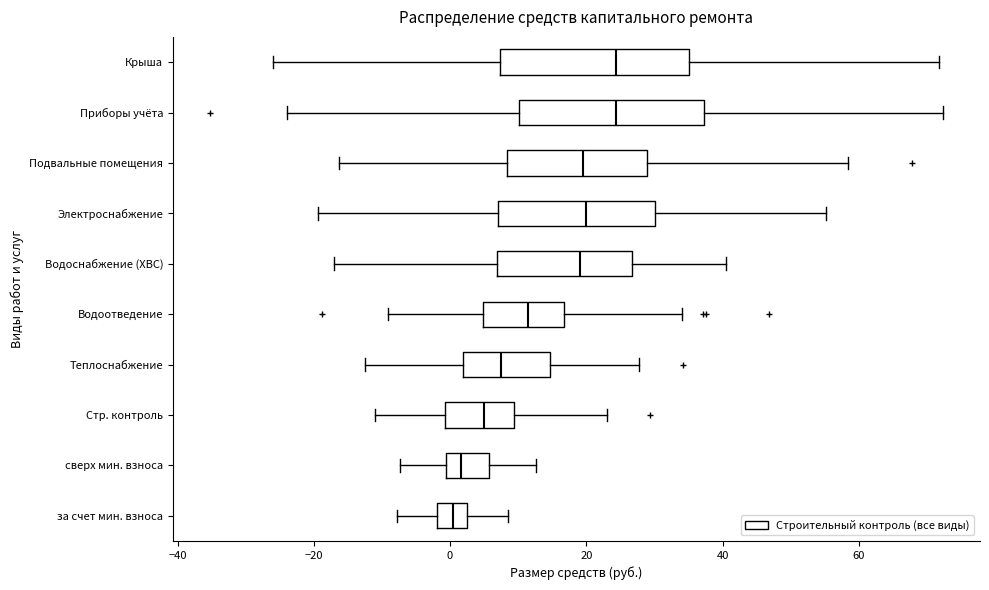

Where is the left edge of the box for Приборы учёта on the x-axis? The values are not printed on the chart, so give them approximately, as read against the axis.

10